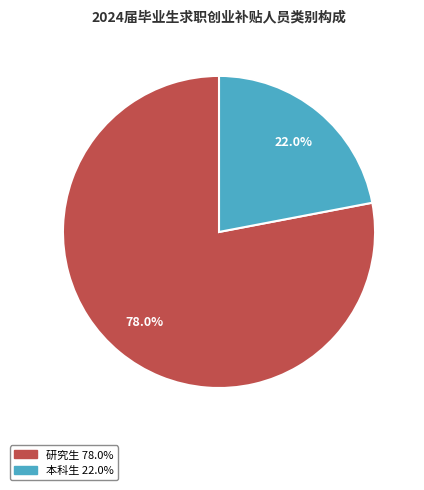

Which slice is the largest?

研究生